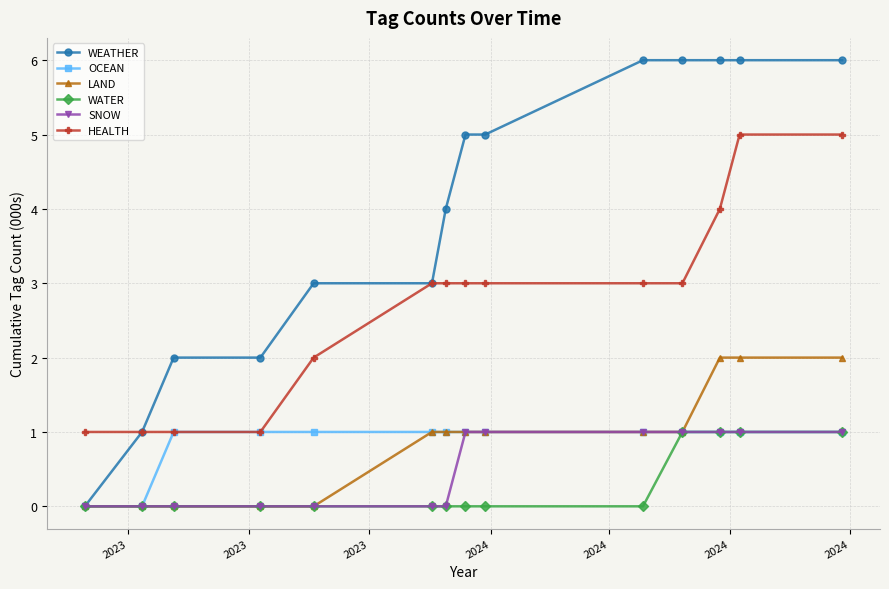

Which series has the widest spread of values?

WEATHER